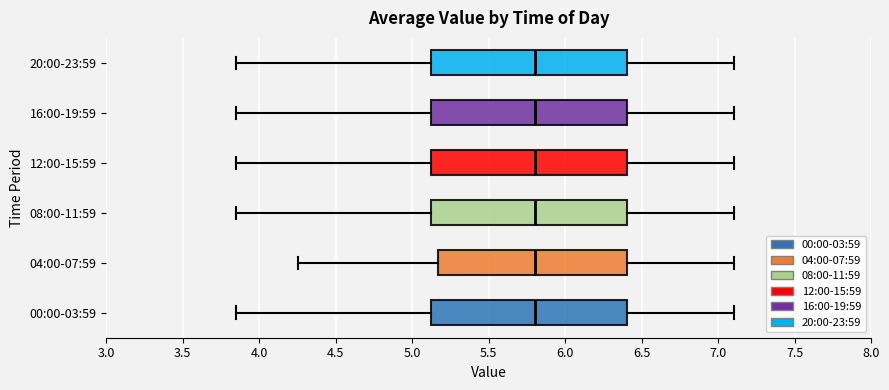

Reading bottom to top, transcribe this box plot: for each box, give where its median line is, the range the box spans, and where its two whiskers end, as read against the x-axis. The values are not printed on the chart, so give them approximately, as read against the axis.

00:00-03:59: median 5.80, box 5.10 to 6.40, whiskers 3.85 to 7.10
04:00-07:59: median 5.80, box 5.15 to 6.40, whiskers 4.25 to 7.10
08:00-11:59: median 5.80, box 5.10 to 6.40, whiskers 3.85 to 7.10
12:00-15:59: median 5.80, box 5.10 to 6.40, whiskers 3.85 to 7.10
16:00-19:59: median 5.80, box 5.10 to 6.40, whiskers 3.85 to 7.10
20:00-23:59: median 5.80, box 5.10 to 6.40, whiskers 3.85 to 7.10